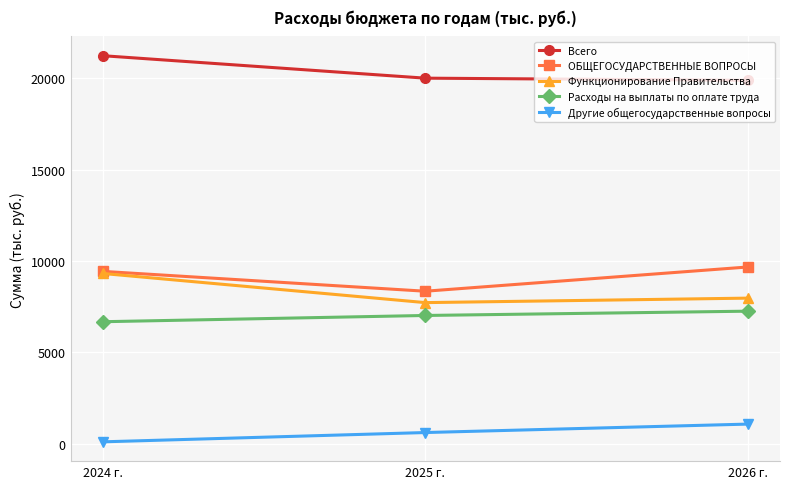

What is the difference between the Другие общегосударственные вопросы values at 2024 г. and 2026 г.?

970.7